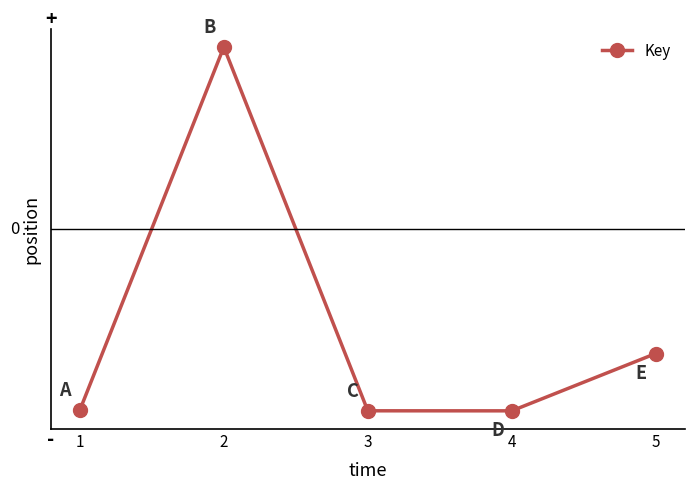

Between 4 and 5, which is larger?

5